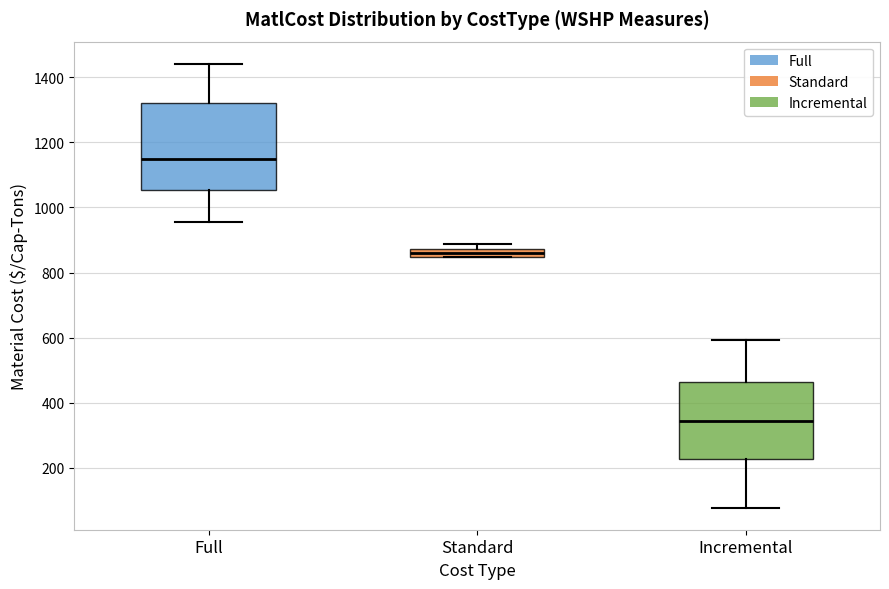

Which box's median line is the lowest?

Incremental